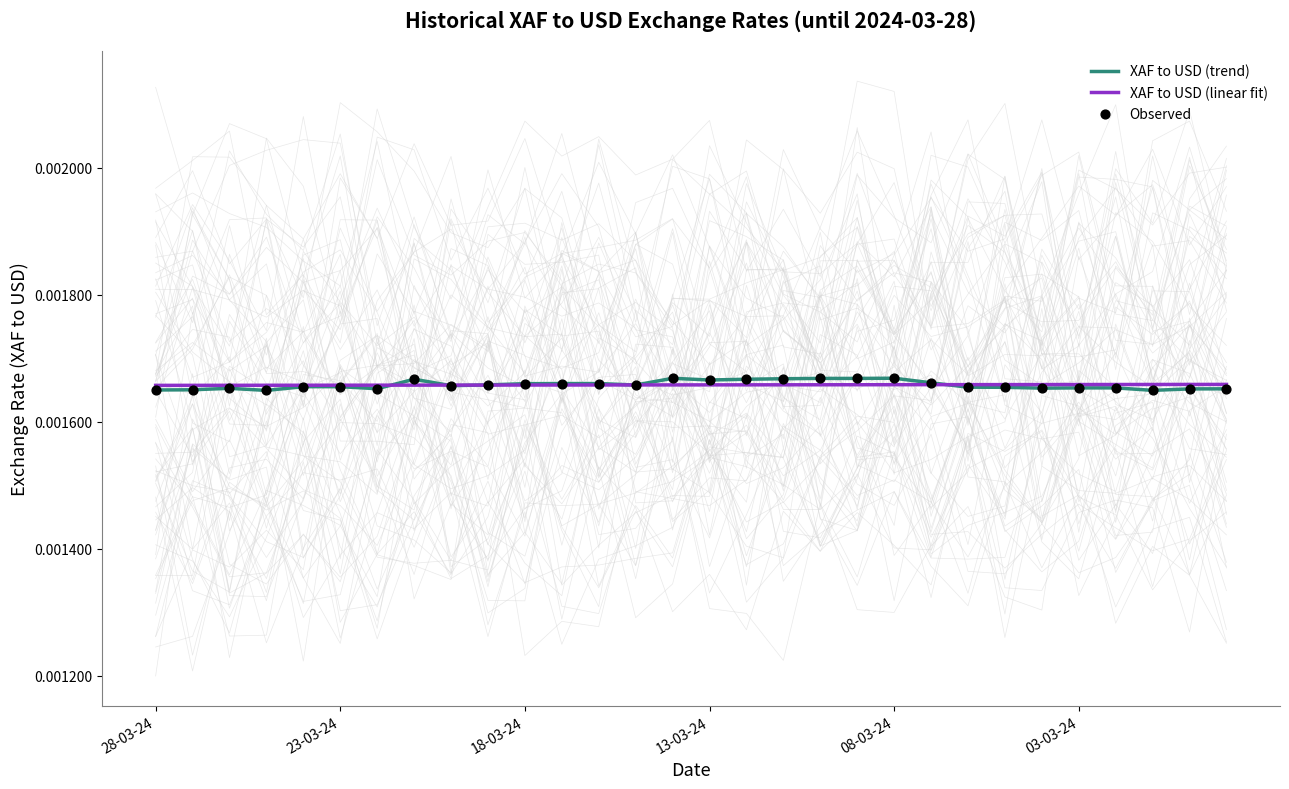

At which category is the sum across all series the highest?

08-03-24